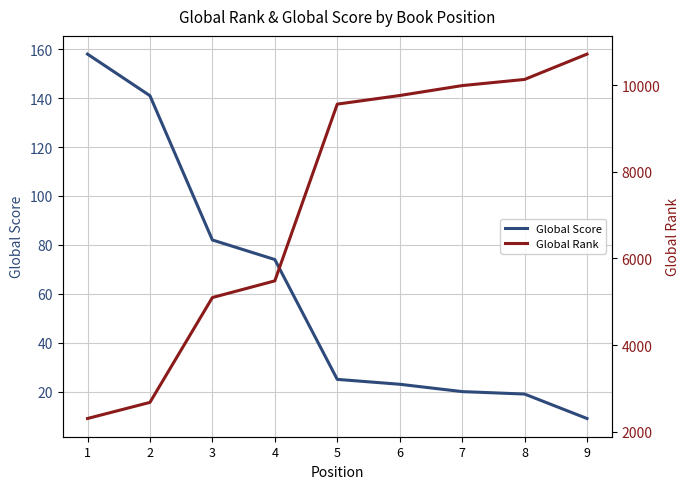

True or false: Global Rank and Global Score intersect in this chart.

False